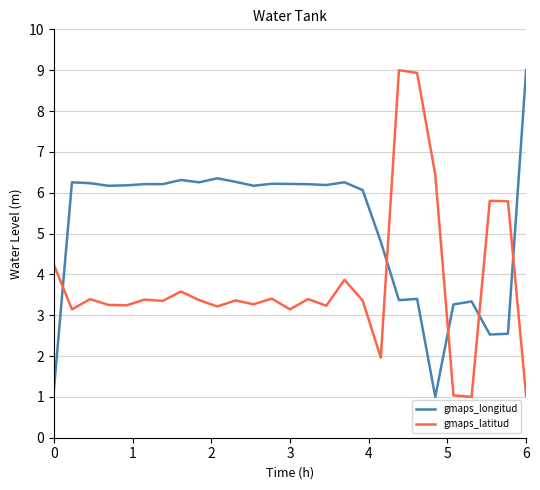

Count the number of data series in this chart.

2